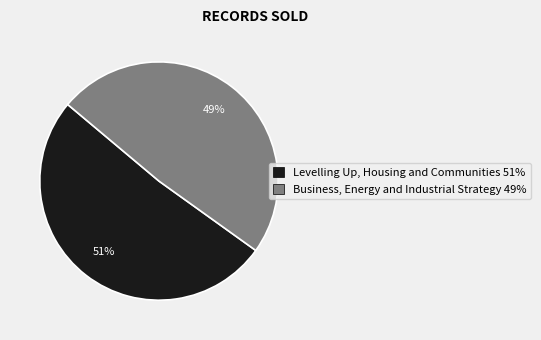

To the nearest percent, what is the combined percentage of Business, Energy and Industrial Strategy and Levelling Up, Housing and Communities?

100%